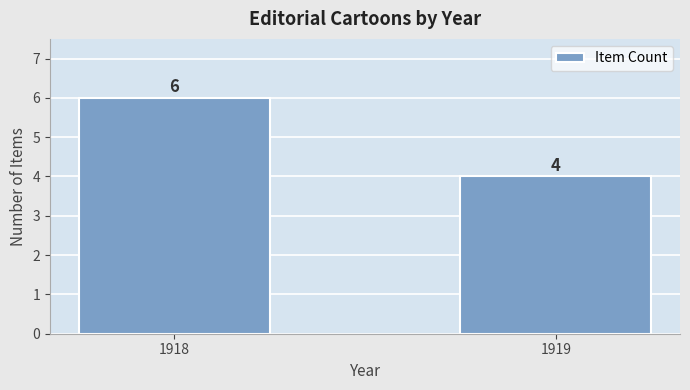

The value at 1919 is 2. True or false?

False